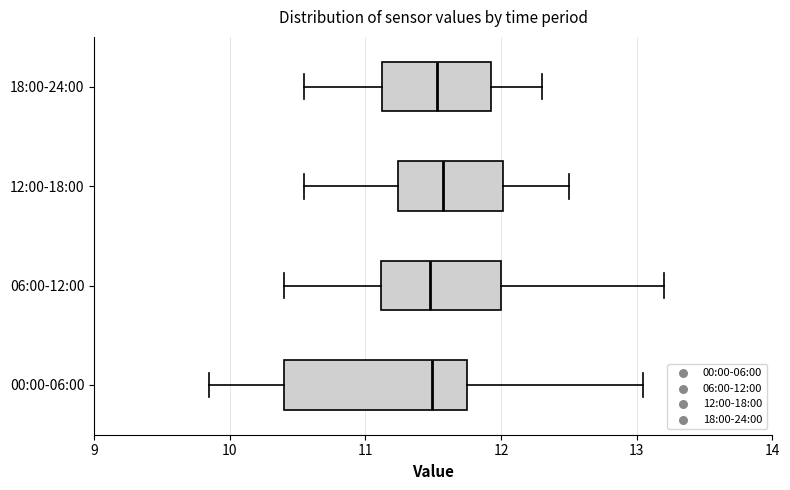

Reading bottom to top, read every box against the x-axis: the position of its median line, the range the box covers, and the ends of its whiskers. The values are not printed on the chart, so give them approximately, as read against the axis.

00:00-06:00: median 11.5, box 10.4 to 11.8, whiskers 9.9 to 13.1
06:00-12:00: median 11.5, box 11.1 to 12.0, whiskers 10.4 to 13.2
12:00-18:00: median 11.6, box 11.2 to 12.0, whiskers 10.6 to 12.5
18:00-24:00: median 11.5, box 11.1 to 11.9, whiskers 10.6 to 12.3